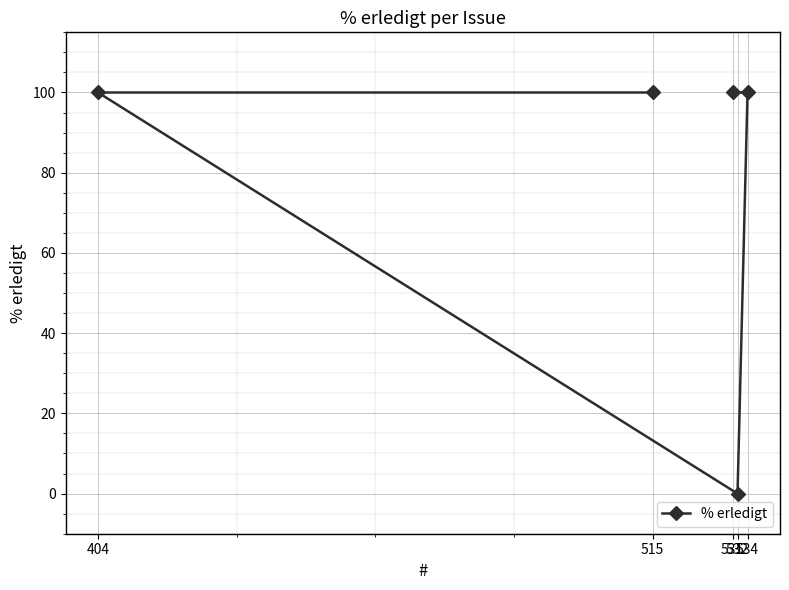

How many values are below 100?

1